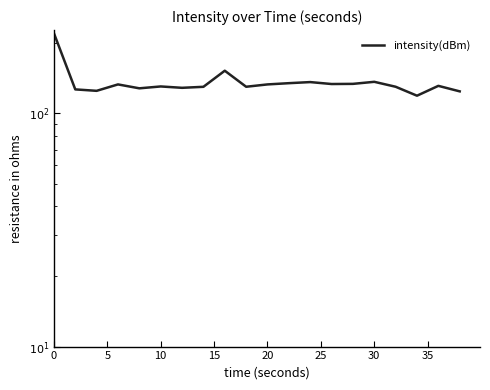

What is the difference between the values at 25 and 15?

2.7